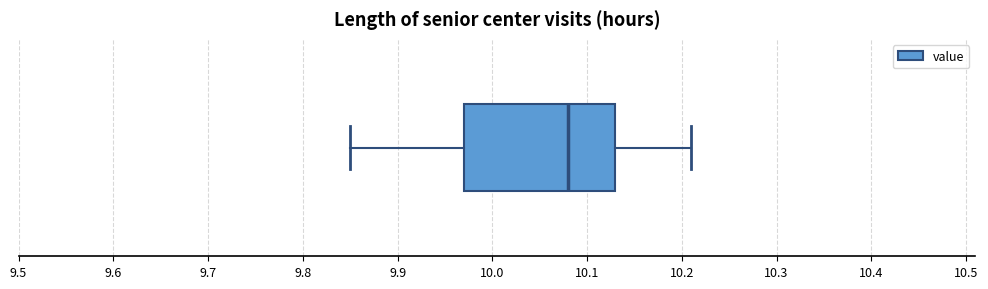

Where is the right edge of the box on the x-axis? The values are not printed on the chart, so give them approximately, as read against the axis.

10.13